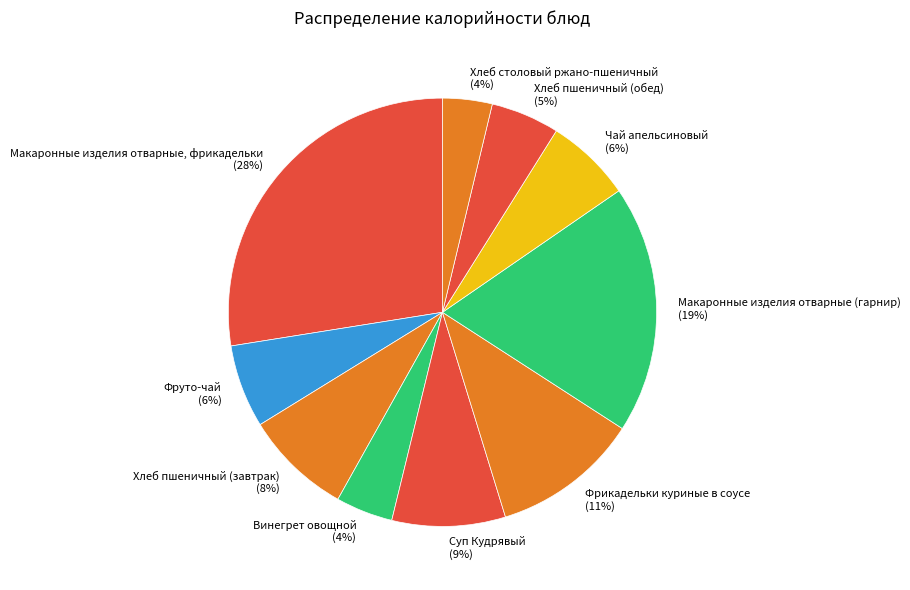

Is there a majority slice in this chart?

No